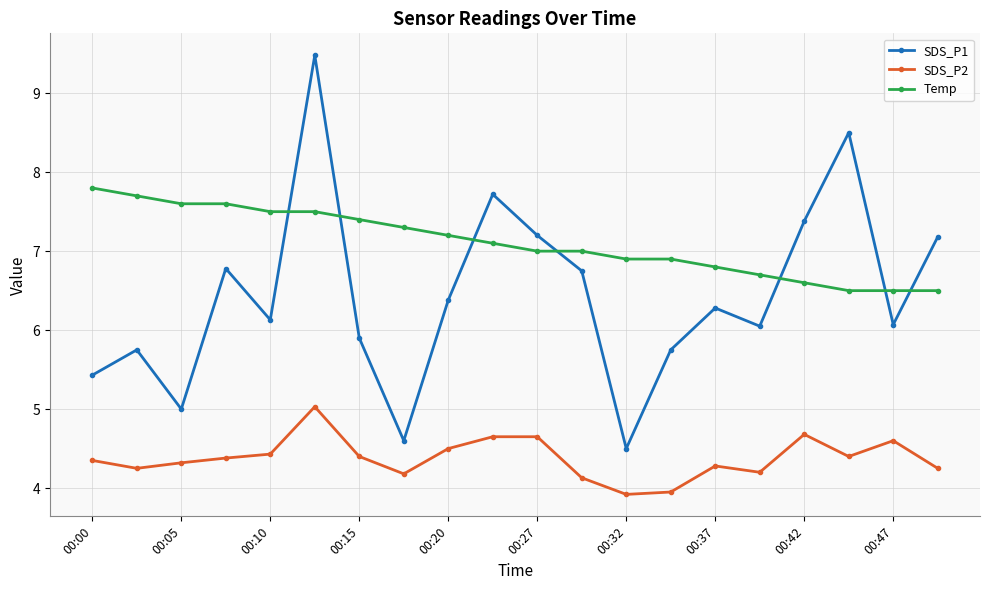

What are all the series names shown in the legend?

SDS_P1, SDS_P2, Temp